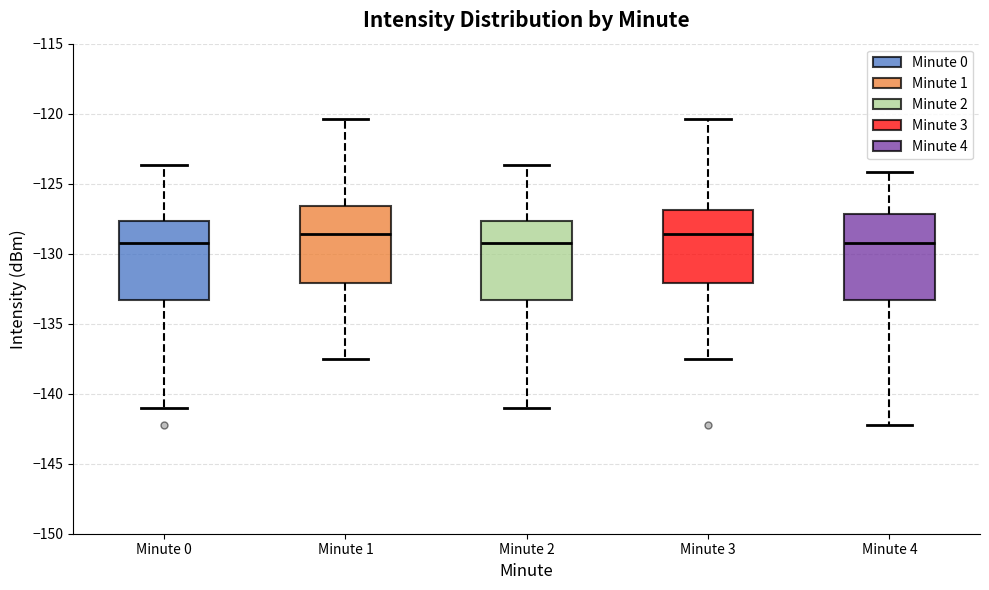

Reading left to right, read every box against the y-axis: the position of its median line, the range the box covers, and the ends of its whiskers. The values are not printed on the chart, so give them approximately, as read against the axis.

Minute 0: median -129.5, box -133.5 to -127.5, whiskers -141.0 to -123.5
Minute 1: median -128.5, box -132.0 to -126.5, whiskers -137.5 to -120.5
Minute 2: median -129.5, box -133.5 to -127.5, whiskers -141.0 to -123.5
Minute 3: median -128.5, box -132.0 to -127.0, whiskers -137.5 to -120.5
Minute 4: median -129.5, box -133.5 to -127.0, whiskers -142.5 to -124.0